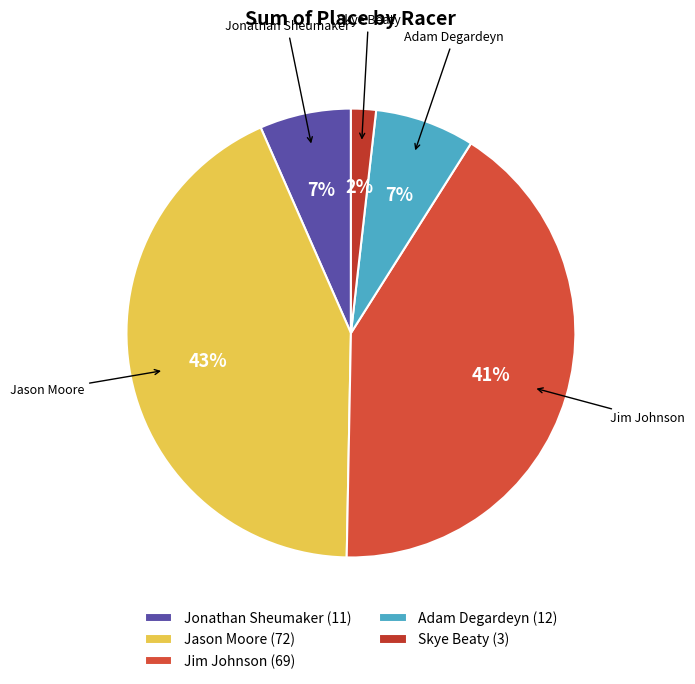

How many segments does this pie chart have?

5